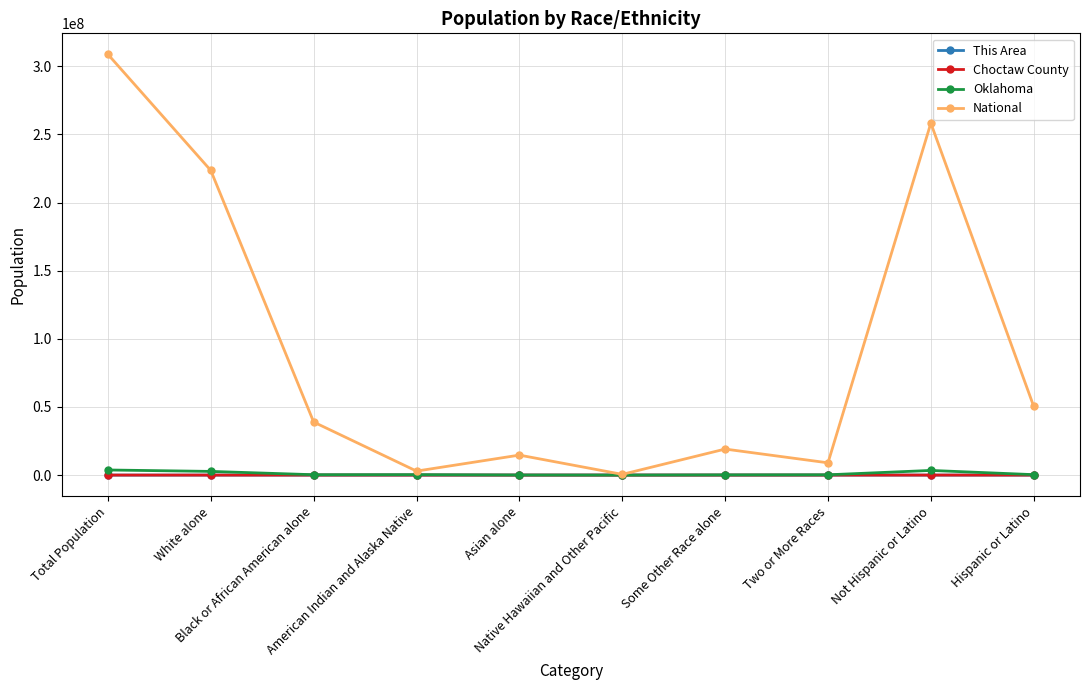

True or false: Oklahoma has more than 1 interior local peaks.

True